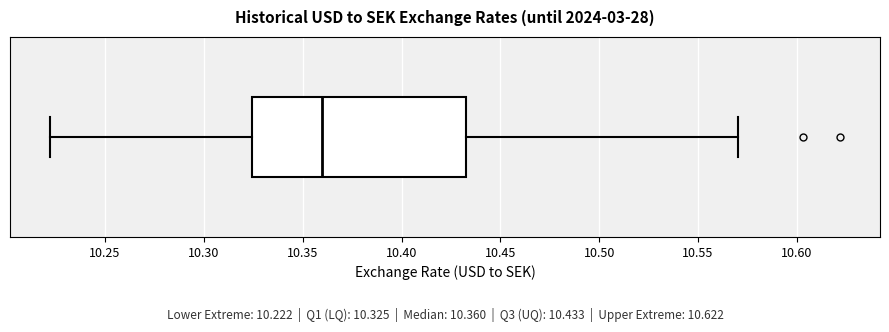

Where does the right whisker of the box end on the x-axis? The values are not printed on the chart, so give them approximately, as read against the axis.

10.570